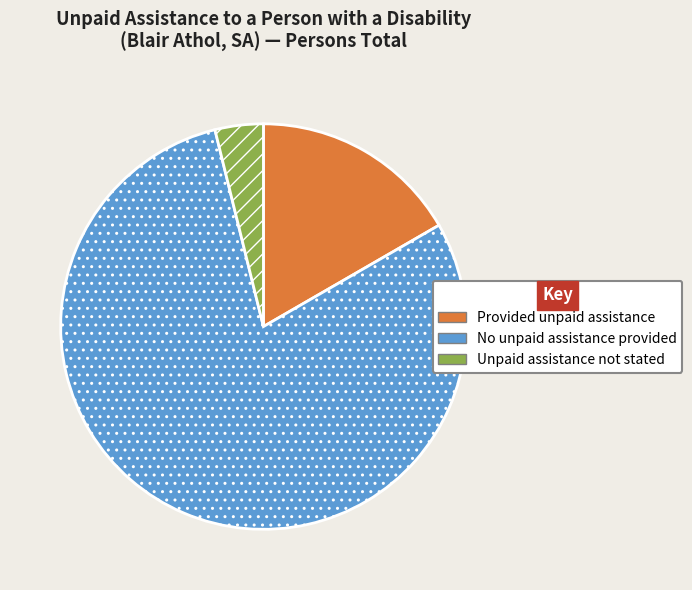

Approximately how many times larger is the value at No unpaid assistance provided compared to Unpaid assistance not stated?

20.7